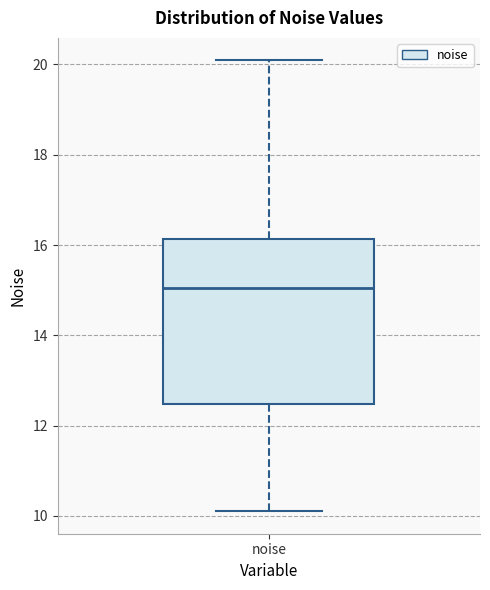

Read this box plot against the y-axis: the position of the median line, the range covered by the box, and the ends of both whiskers. The values are not printed on the chart, so give them approximately, as read against the axis.

median 15.0, box 12.4 to 16.2, whiskers 10.2 to 20.0